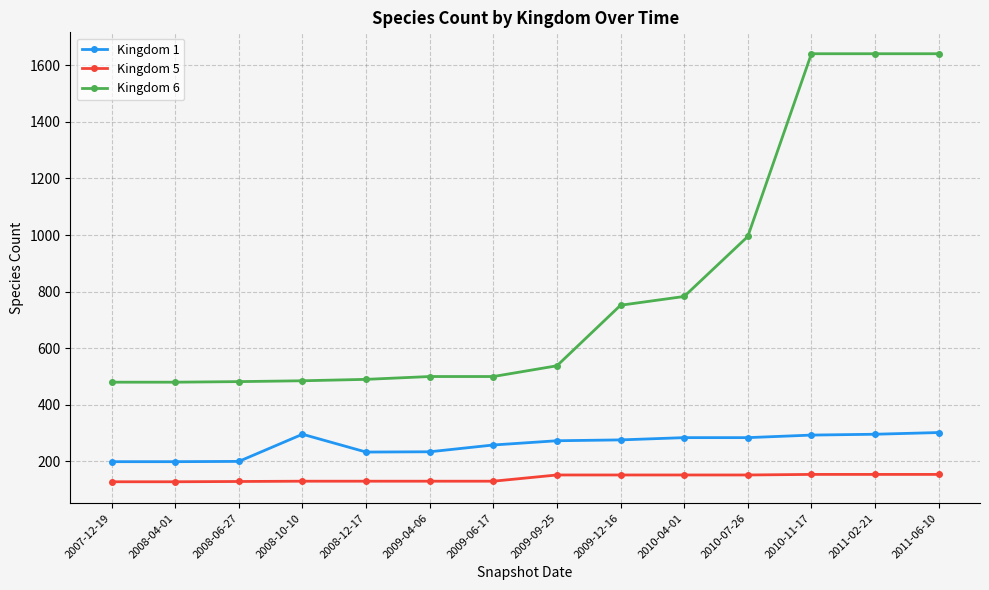

Rank the series at 2008-04-01 from lowest to highest value.

Kingdom 5, Kingdom 1, Kingdom 6